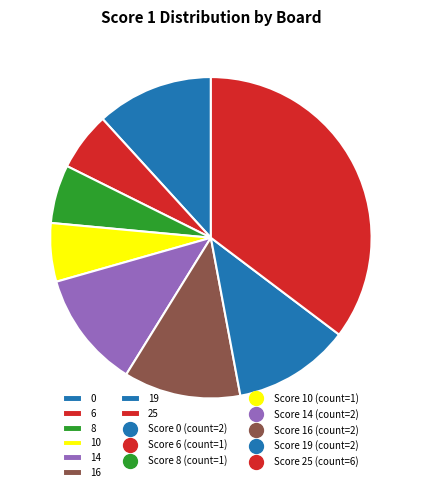

Which has a higher value, 6 or 14?

14